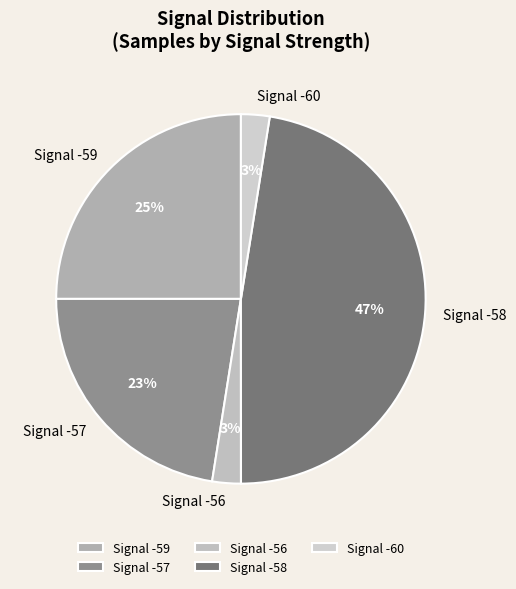

Combined, do Signal -56 and Signal -60 account for over 50%?

No